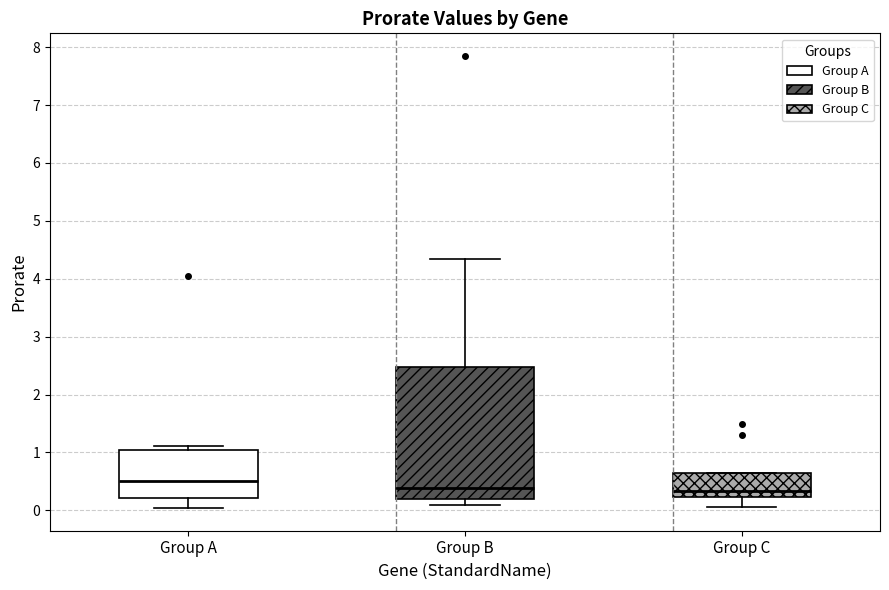

Where does the median line of the box for Group A sit on the y-axis? The values are not printed on the chart, so give them approximately, as read against the axis.

0.5